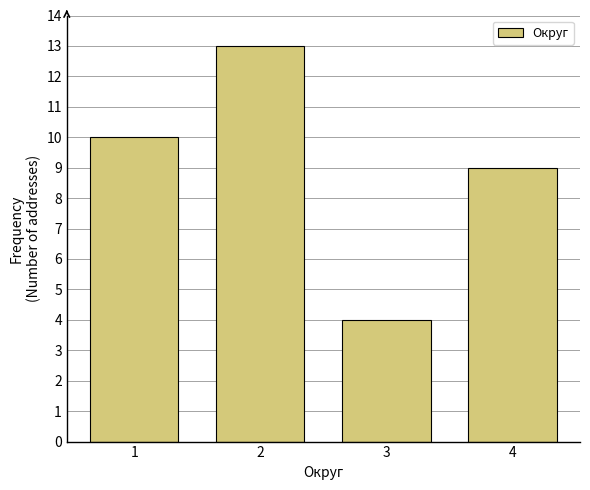

Reading left to right, list all the values displayed in this chart.

1=10	2=13	3=4	4=9